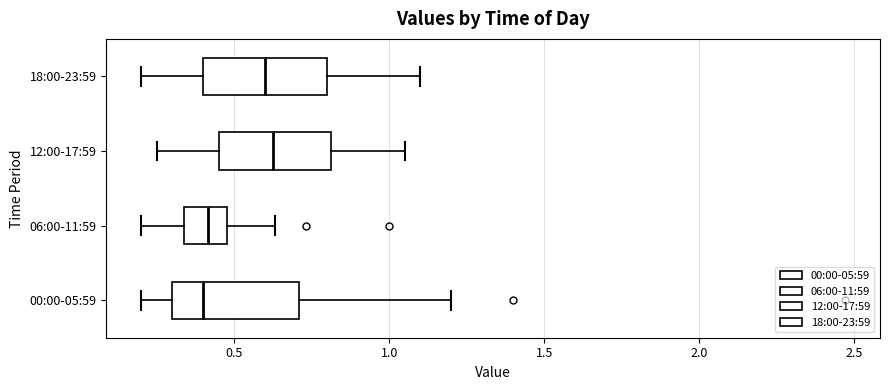

Reading bottom to top, transcribe this box plot: for each box, give where its median line is, the range the box spans, and where its two whiskers end, as read against the x-axis. The values are not printed on the chart, so give them approximately, as read against the axis.

00:00-05:59: median 0.40, box 0.30 to 0.70, whiskers 0.20 to 1.20
06:00-11:59: median 0.40, box 0.35 to 0.50, whiskers 0.20 to 0.65
12:00-17:59: median 0.65, box 0.45 to 0.80, whiskers 0.25 to 1.05
18:00-23:59: median 0.60, box 0.40 to 0.80, whiskers 0.20 to 1.10